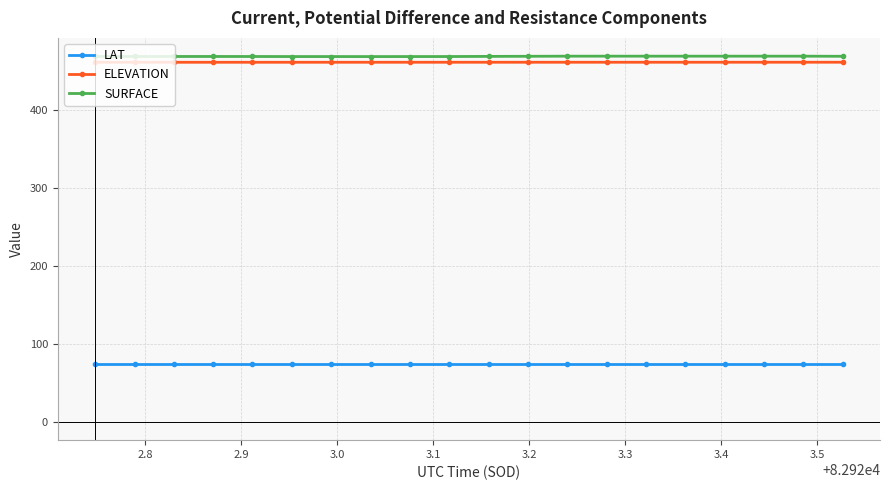

Is this an area chart (filled region under the line)?

No